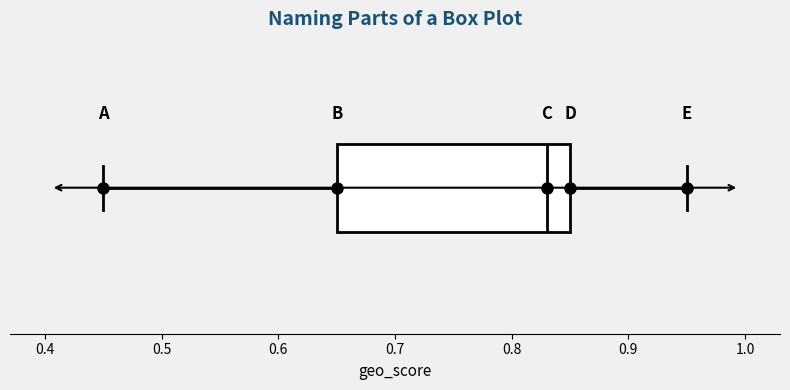

Transcribe this box plot: give where the median line is, the range the box spans, and where the two whiskers end, as read against the x-axis. The values are not printed on the chart, so give them approximately, as read against the axis.

median 0.83, box 0.65 to 0.85, whiskers 0.45 to 0.95